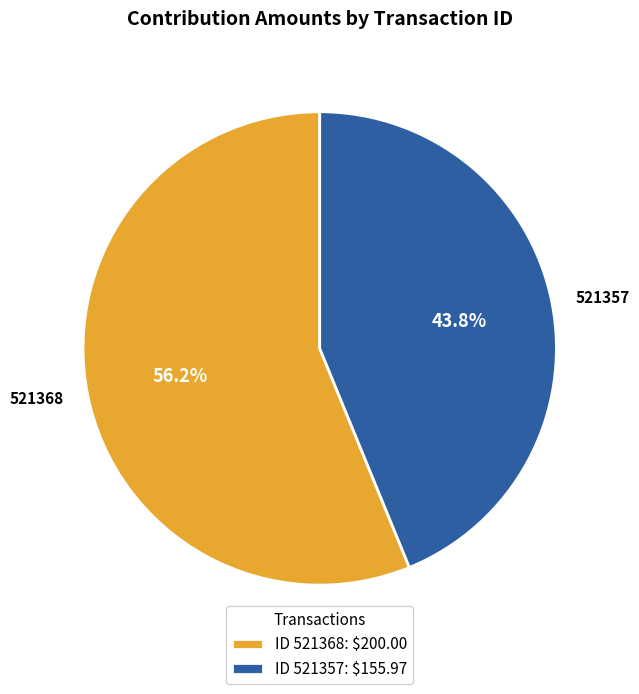

To the nearest percent, what is the combined percentage of 521357 and 521368?

100%